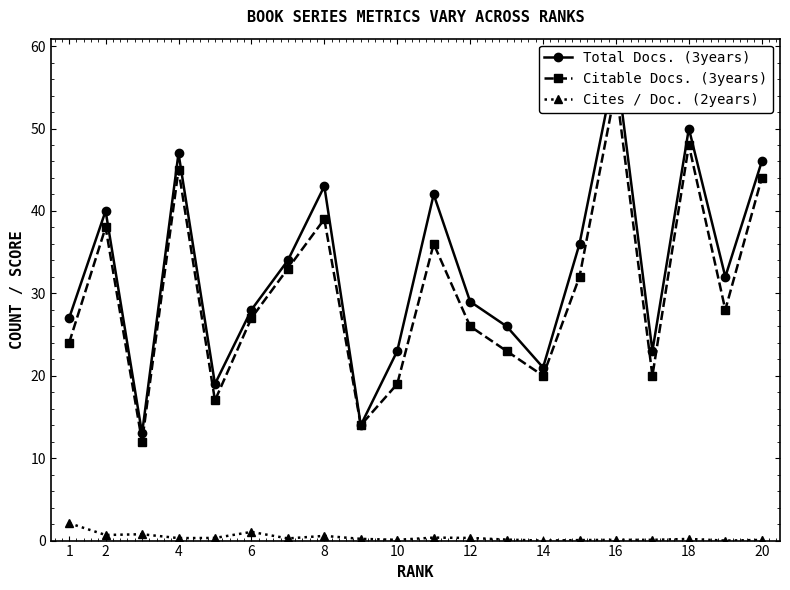

The value of Citable Docs. (3years) at 8 is 8.4. True or false?

False